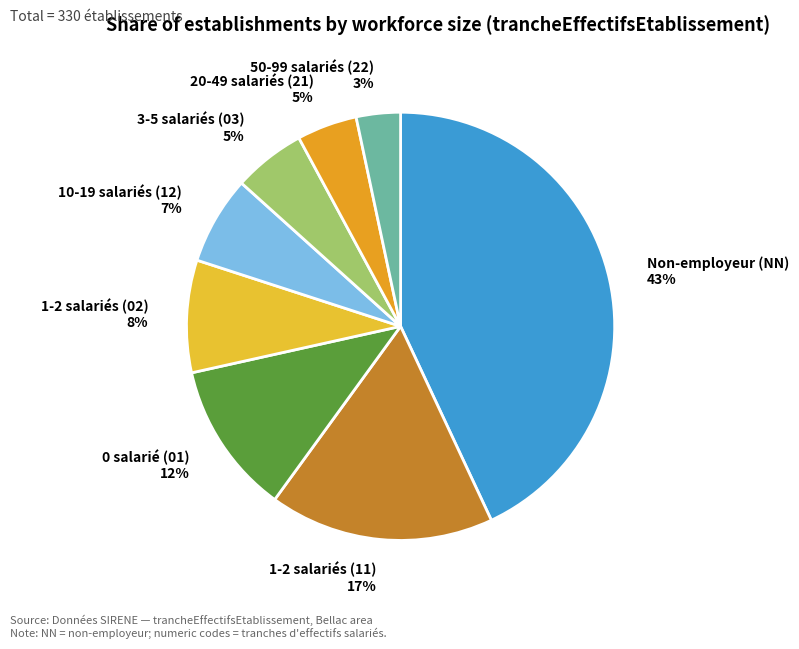

What is the smallest slice in the pie chart?

50-99 salariés (22) 3%